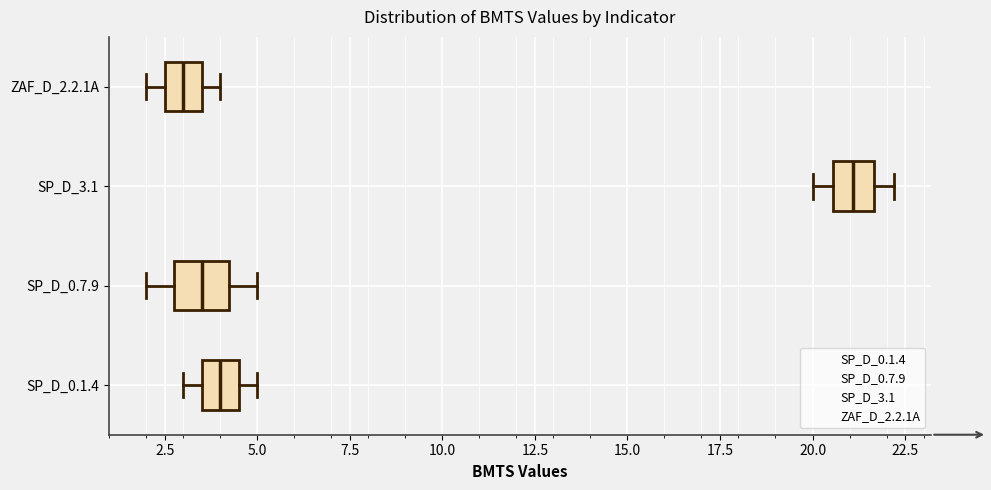

Reading bottom to top, transcribe this box plot: for each box, give where its median line is, the range the box spans, and where its two whiskers end, as read against the x-axis. The values are not printed on the chart, so give them approximately, as read against the axis.

SP_D_0.1.4: median 4.0, box 3.5 to 4.5, whiskers 3.0 to 5.0
SP_D_0.7.9: median 3.5, box 3.0 to 4.5, whiskers 2.0 to 5.0
SP_D_3.1: median 21.0, box 20.5 to 21.5, whiskers 20.0 to 22.0
ZAF_D_2.2.1A: median 3.0, box 2.5 to 3.5, whiskers 2.0 to 4.0